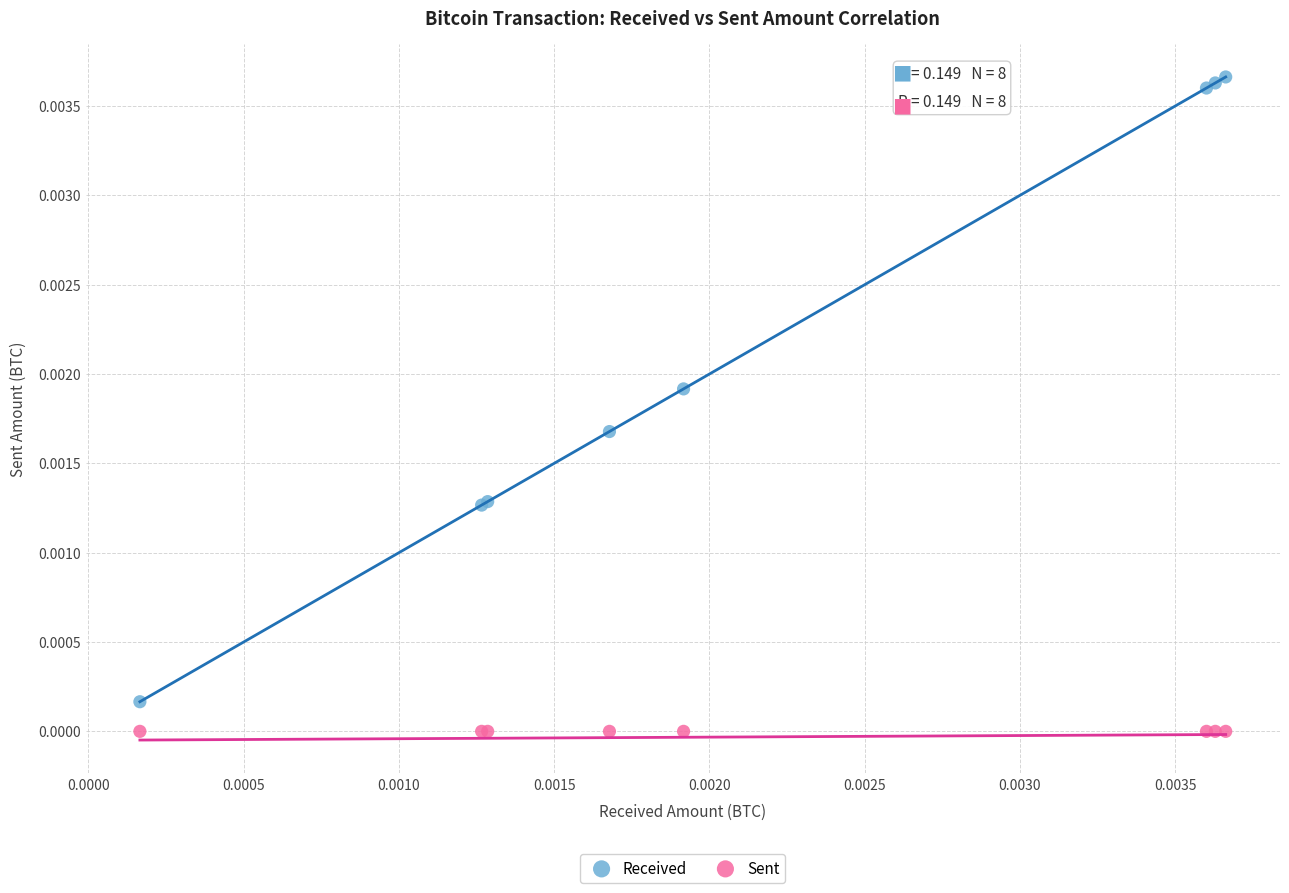

Which series reaches the maximum Y coordinate?

Received